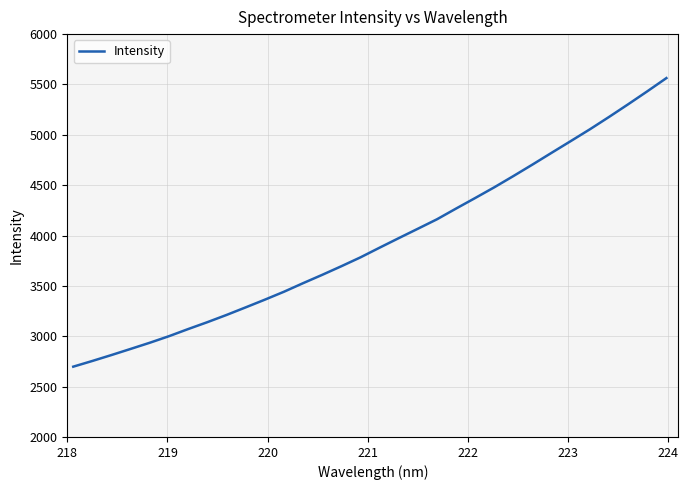

What is the minimum value shown in the chart?

2698.1